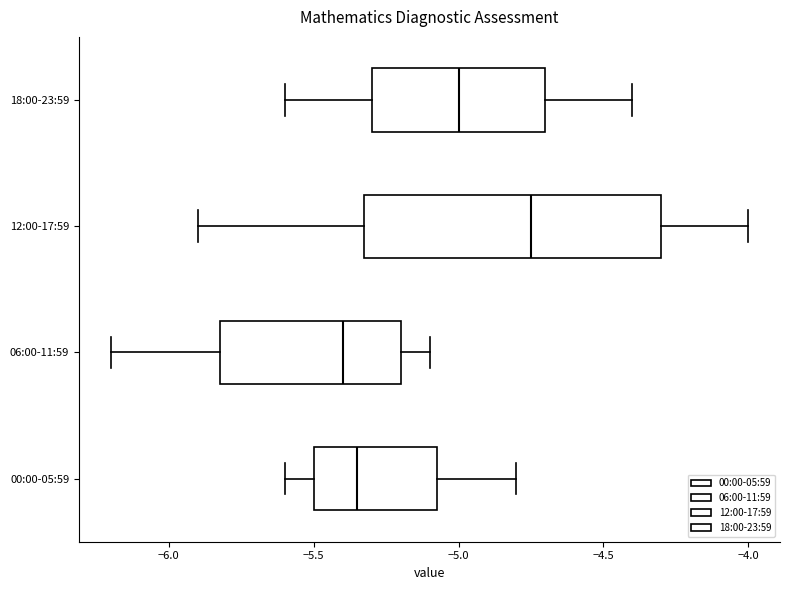

Comparing the boxes themselves (not the whiskers), which one is the widest?

12:00-17:59